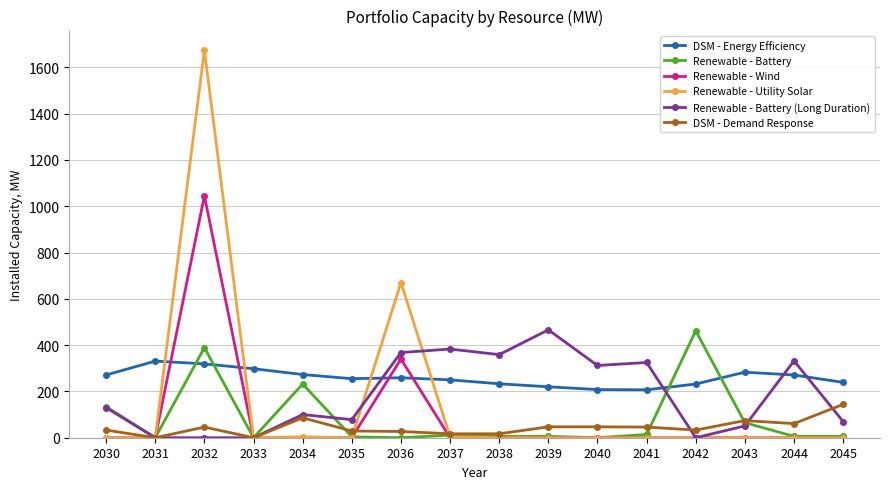

Which series changed the most between 2033 and 2036?

Renewable - Utility Solar